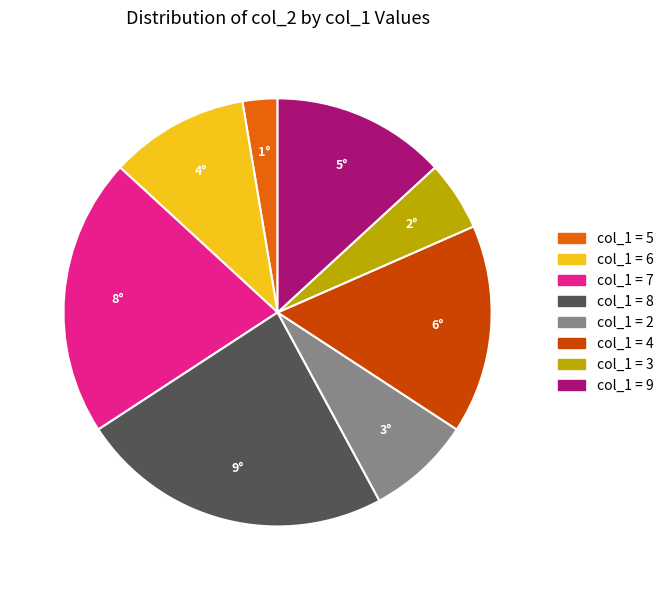

Is there any slice that represents more than half of the pie?

No